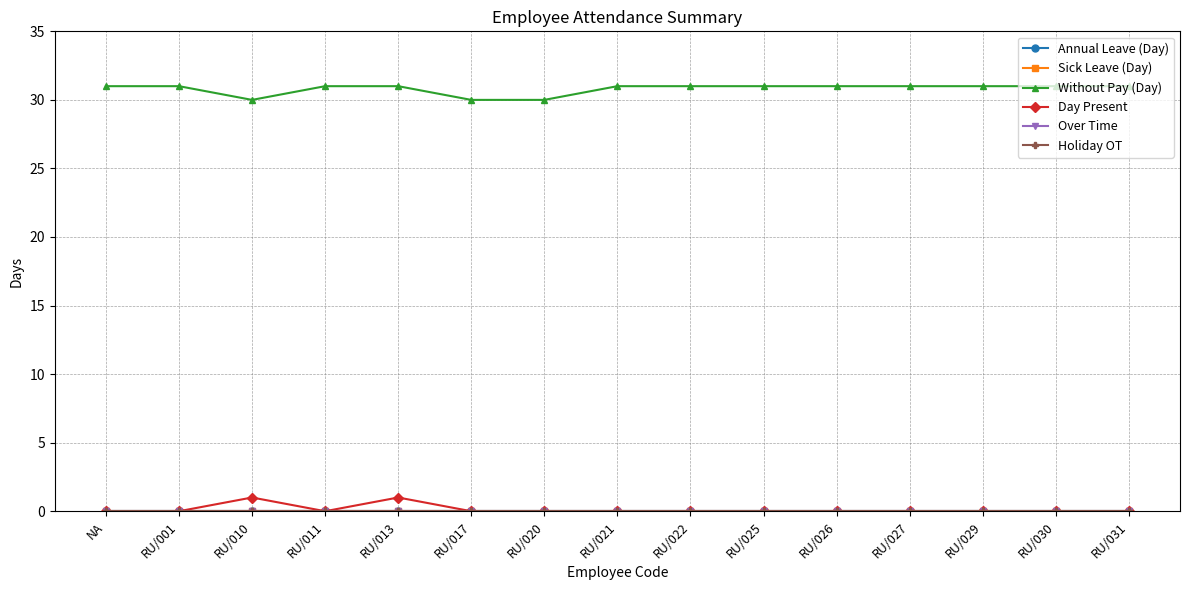

Rank the series by their maximum value, from highest to lowest.

Without Pay (Day), Day Present, Annual Leave (Day), Sick Leave (Day), Over Time, Holiday OT